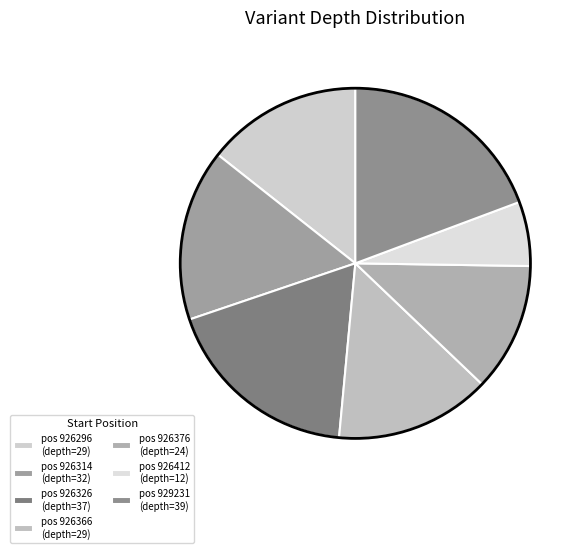

Which category has the biggest portion of the pie?

pos 929231 (depth=39)